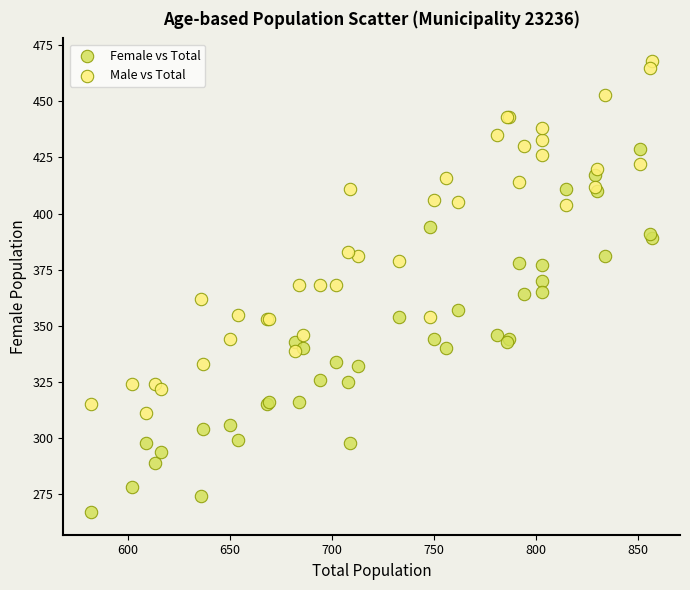

Which series contains the lowest Y value?

Female vs Total